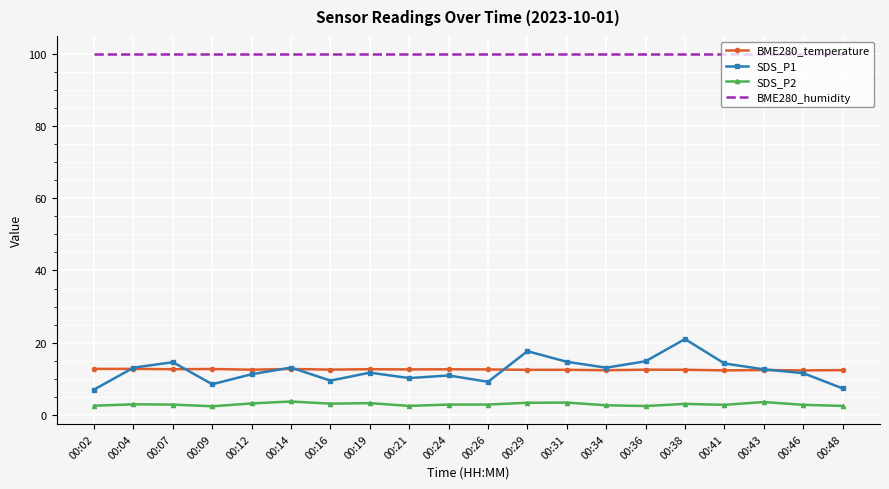

What is the total value across all series at 00:29?

133.6